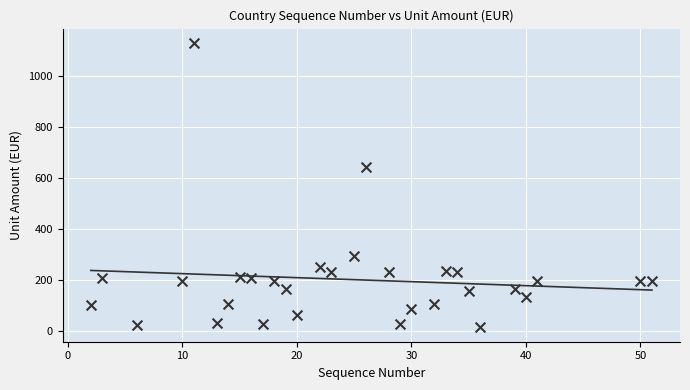

What is the range of Y values (max minus min)?

1113